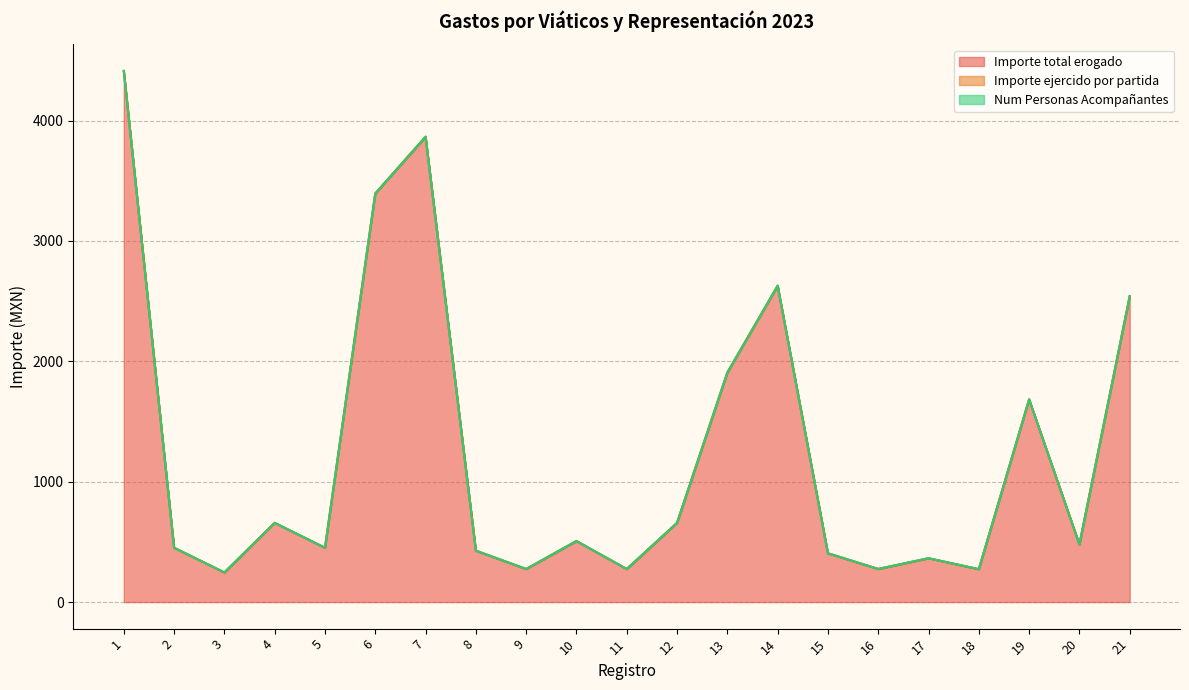

How many lines are shown in the chart?

3